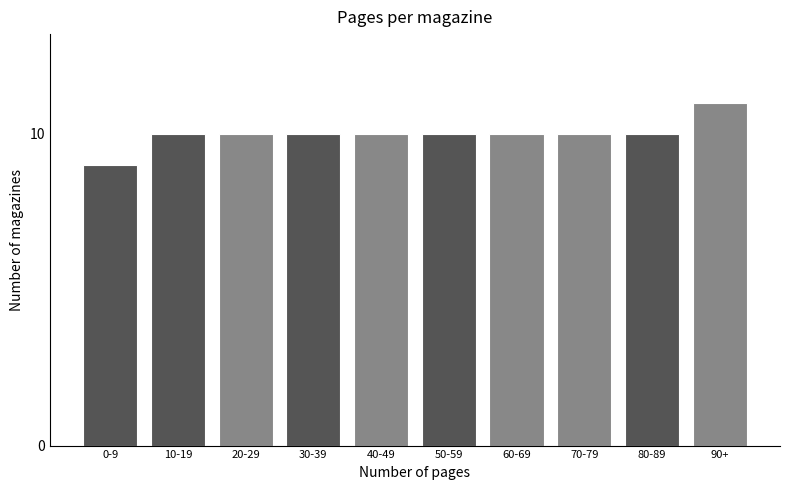

Reading right to left, extract all data points from this chart.

11	10	10	10	10	10	10	10	10	9